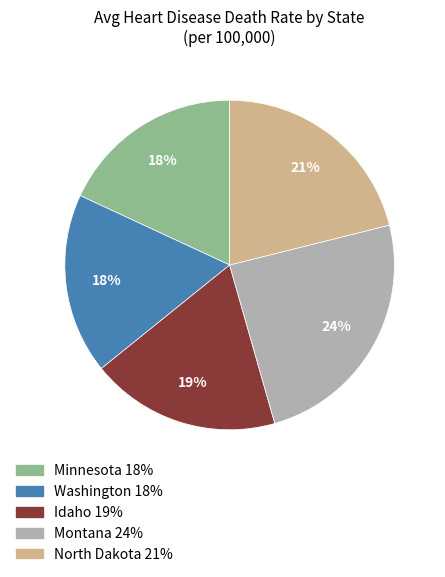

Is there a majority slice in this chart?

No